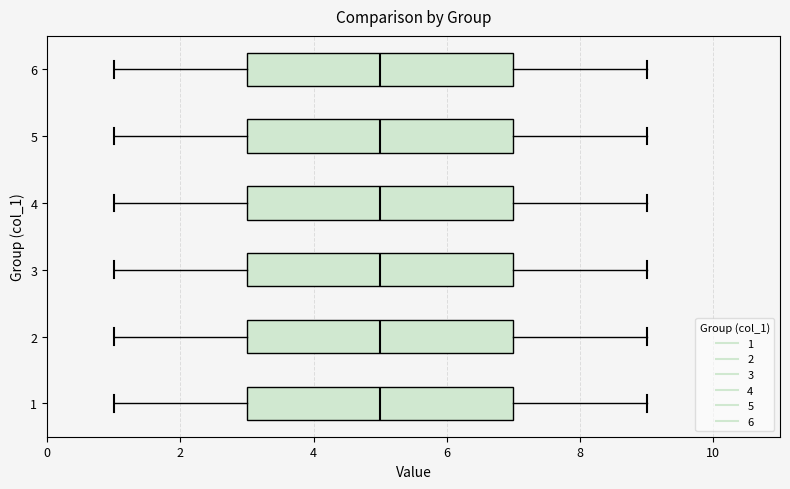

Reading bottom to top, transcribe this box plot: for each box, give where its median line is, the range the box spans, and where its two whiskers end, as read against the x-axis. The values are not printed on the chart, so give them approximately, as read against the axis.

1: median 5, box 3 to 7, whiskers 1 to 9
2: median 5, box 3 to 7, whiskers 1 to 9
3: median 5, box 3 to 7, whiskers 1 to 9
4: median 5, box 3 to 7, whiskers 1 to 9
5: median 5, box 3 to 7, whiskers 1 to 9
6: median 5, box 3 to 7, whiskers 1 to 9